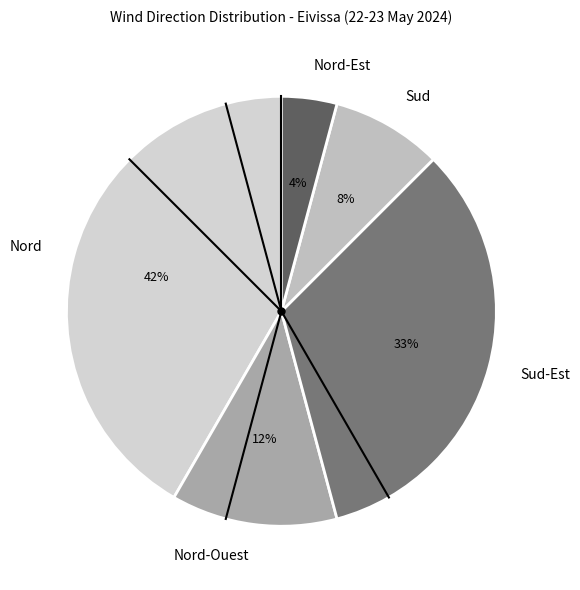

Which has a higher value, Nord or Sud?

Nord